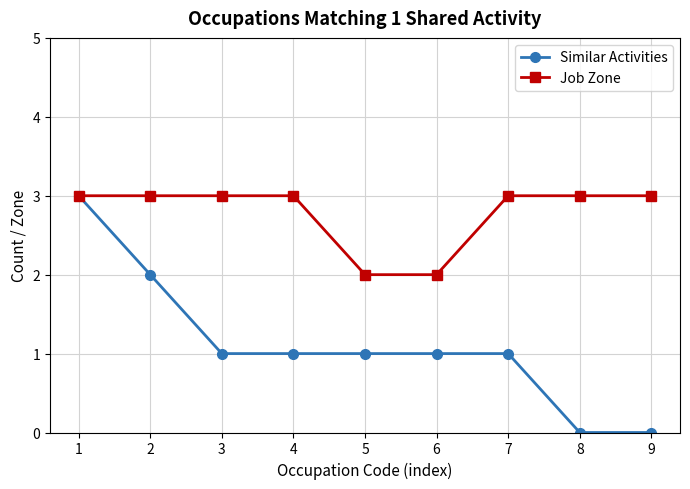

Does the chart display data point markers on the line(s)?

Yes